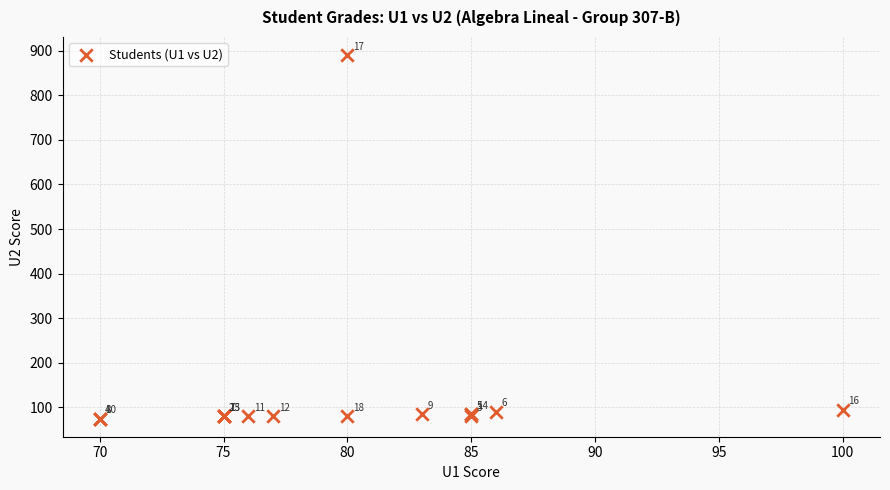

What Y value in the scatter plot is closest to 482?

95